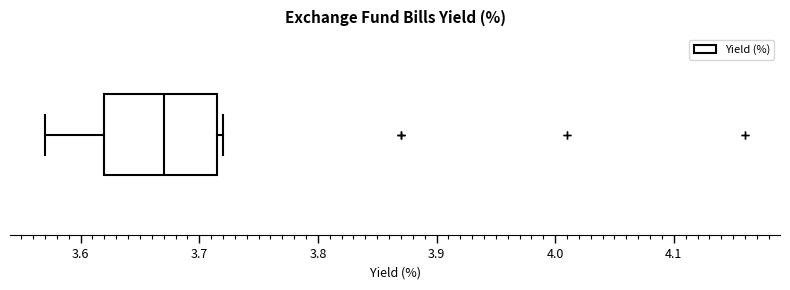

Where does the median line of the box sit on the x-axis? The values are not printed on the chart, so give them approximately, as read against the axis.

3.67